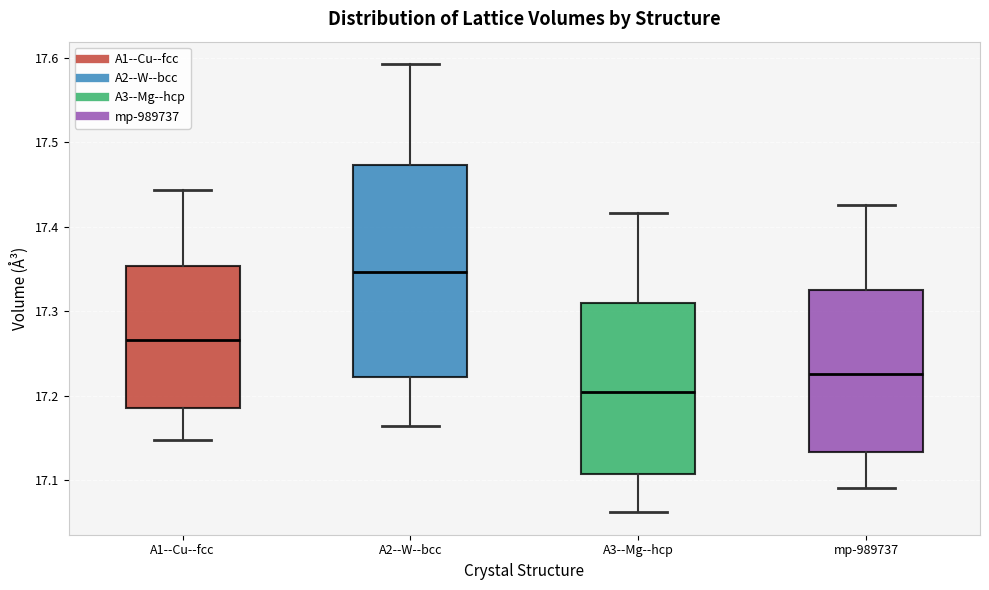

Which box is the tallest, from its lower edge to its upper edge?

A2--W--bcc